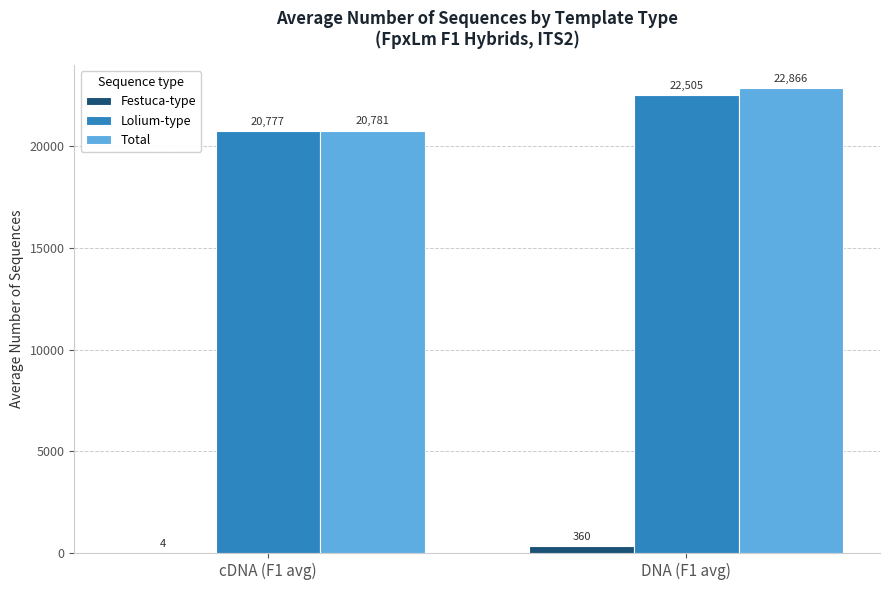

Is the value of Festuca-type at cDNA (F1 avg) greater than the value of Total at DNA (F1 avg)?

No